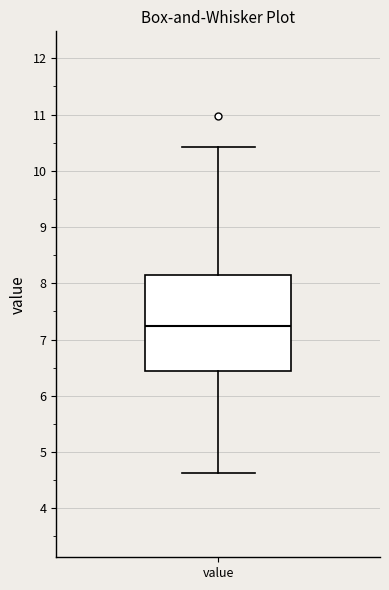

Read this box plot against the y-axis: the position of the median line, the range covered by the box, and the ends of both whiskers. The values are not printed on the chart, so give them approximately, as read against the axis.

median 7.3, box 6.5 to 8.2, whiskers 4.6 to 10.4